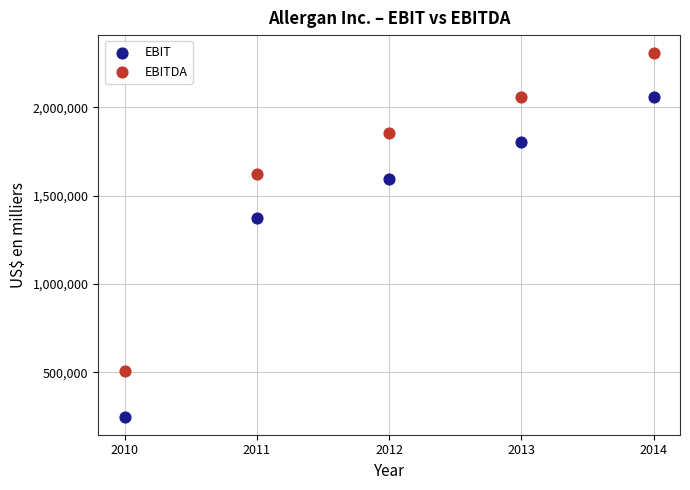

In the EBIT series, what Y value is closest to 1154100?

1371500